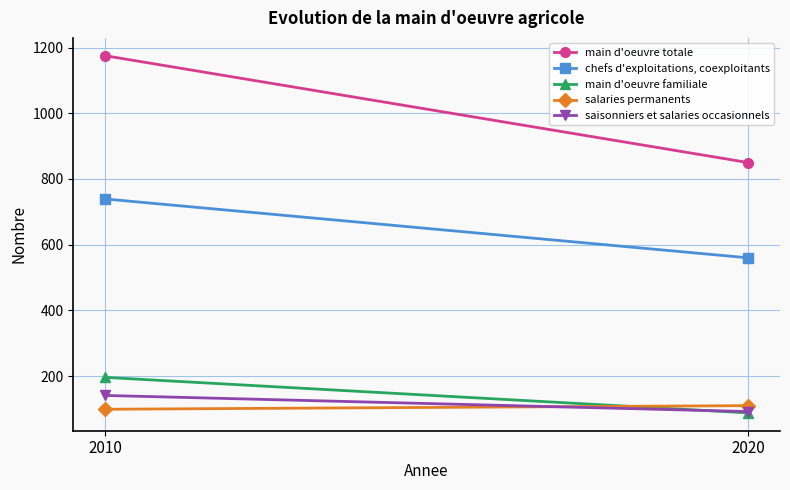

Where is main d'oeuvre familiale nearest to the value 142?

2010